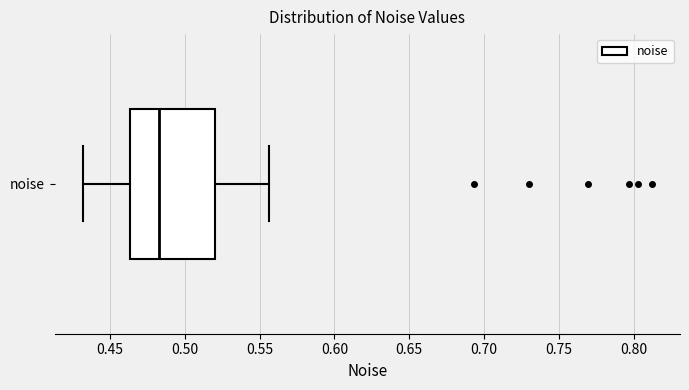

Where does the median line of the box for noise sit on the x-axis? The values are not printed on the chart, so give them approximately, as read against the axis.

0.480